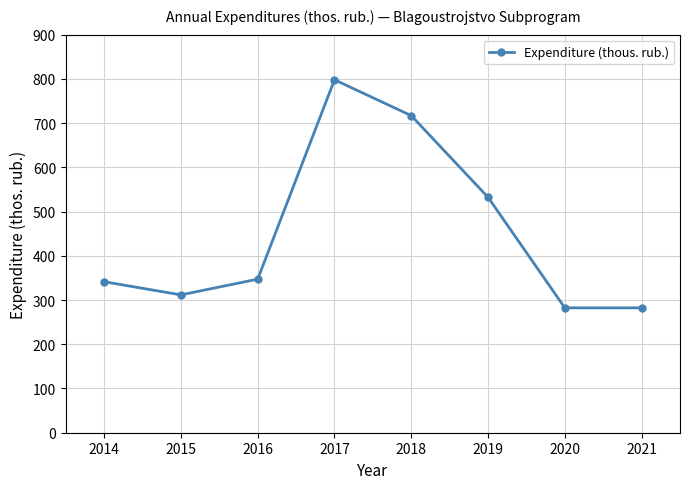

True or false: the data has more than 1 interior local peaks.

False